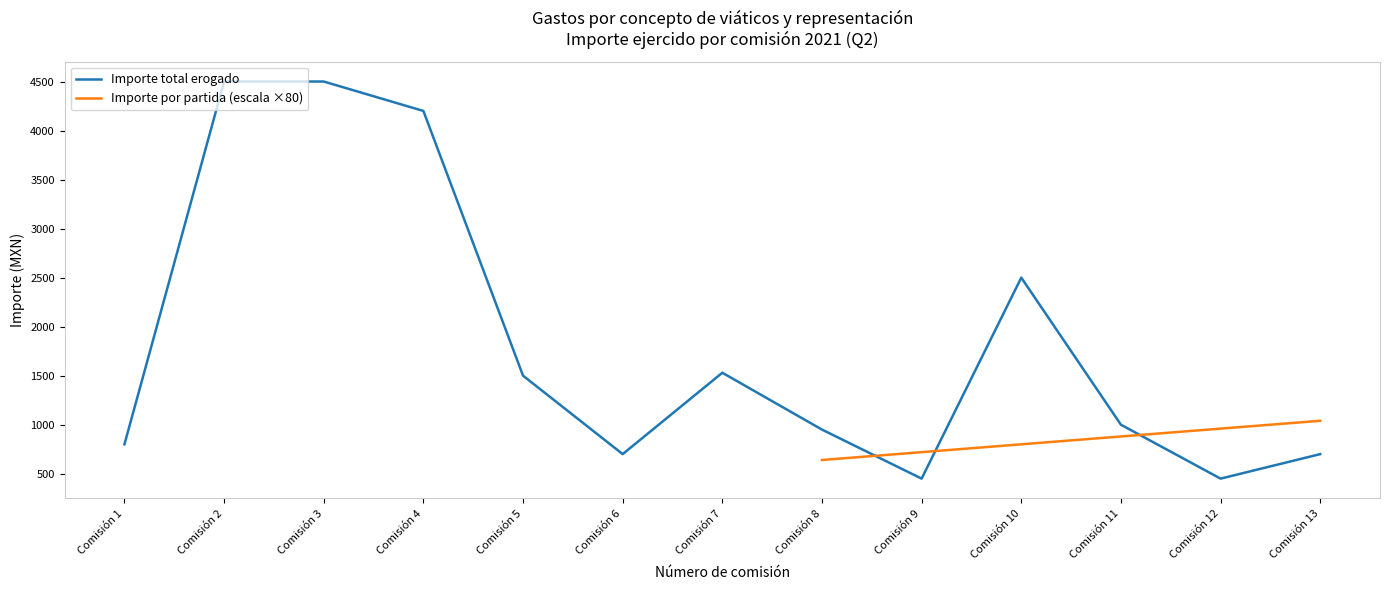

Which has a higher value, Comisión 12 or Comisión 6?

Comisión 6